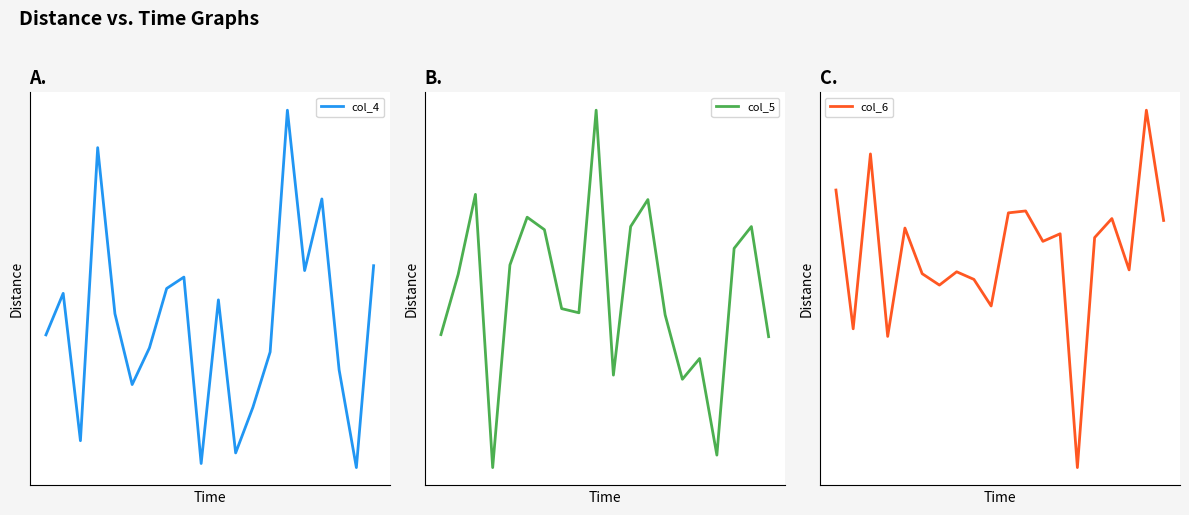

How many series are shown in this chart?

3